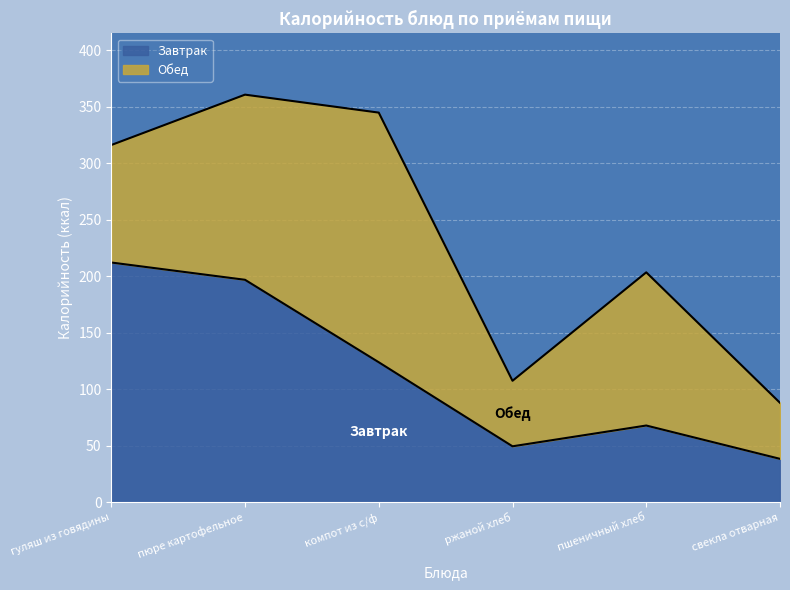

What is the label of the 2nd point from the left?

пюре картофельное